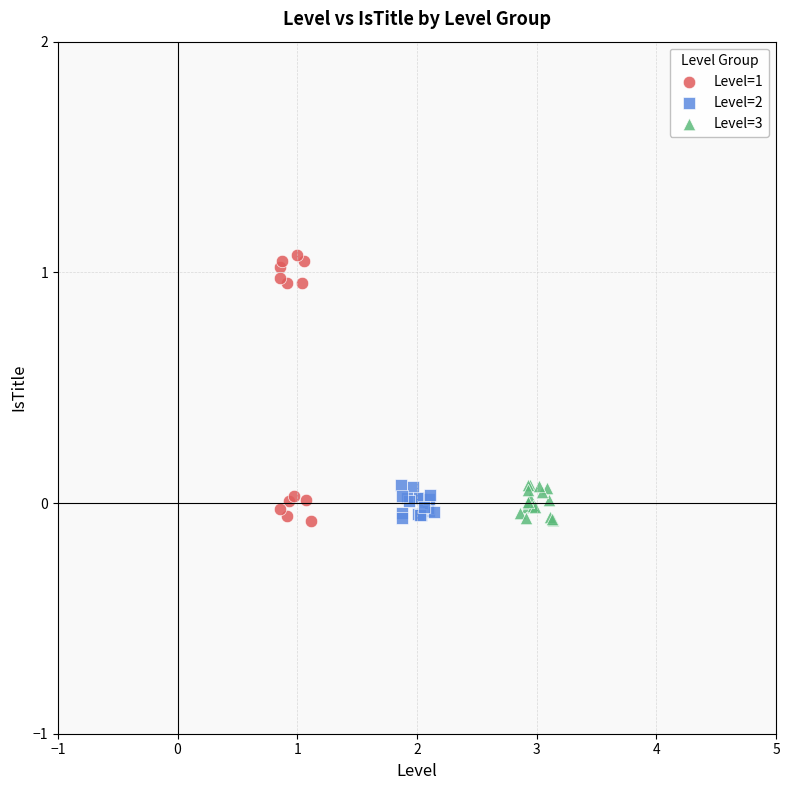

Which series has the widest spread of Y values?

Level=1